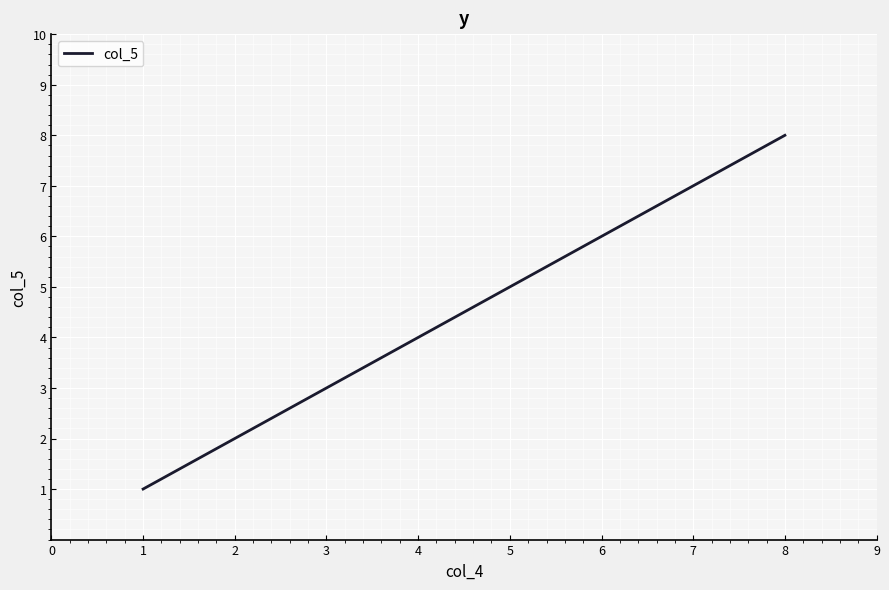

Reading left to right, extract all data points from this chart.

1	2	3	4	5	6	7	8